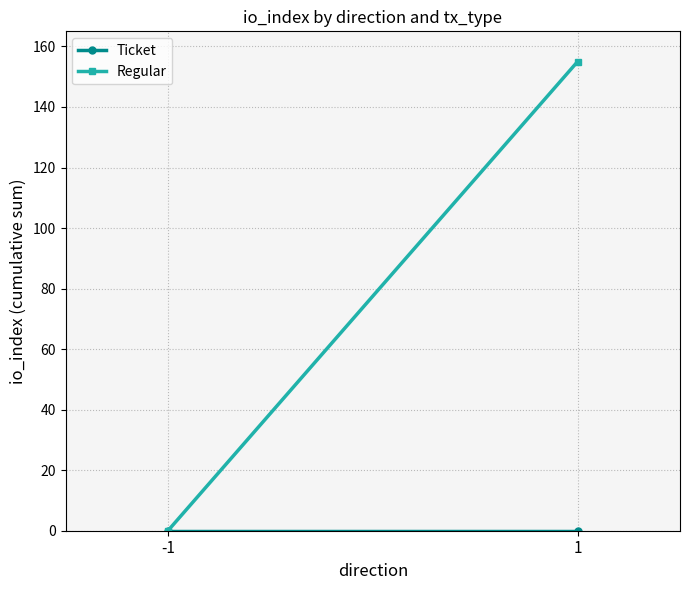

Reading left to right, what are all the values shown in this chart?

Ticket: -1=0	1=0
Regular: -1=0	1=155